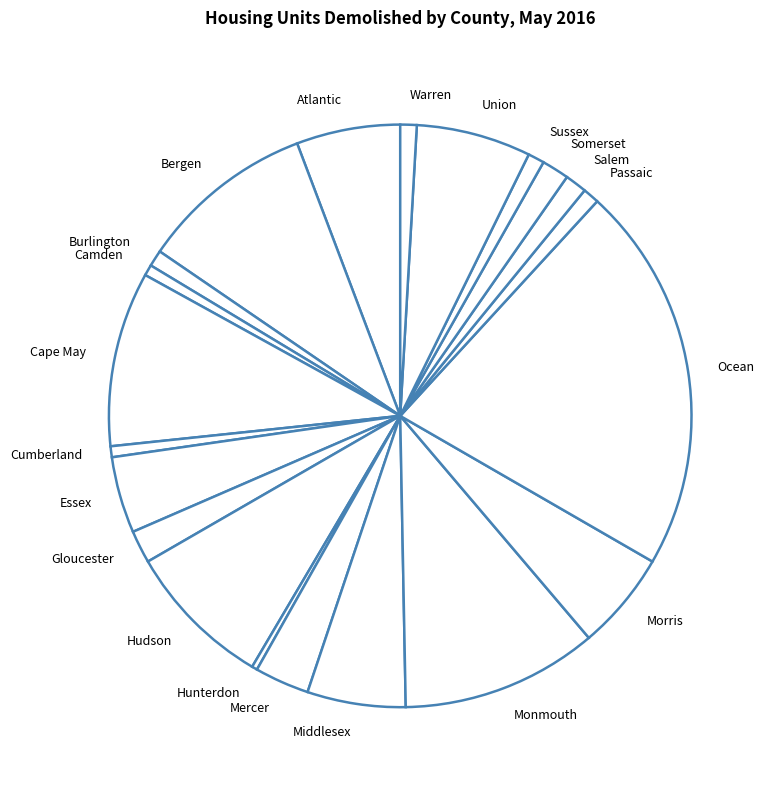

Does Warren account for over 50% of the chart?

No